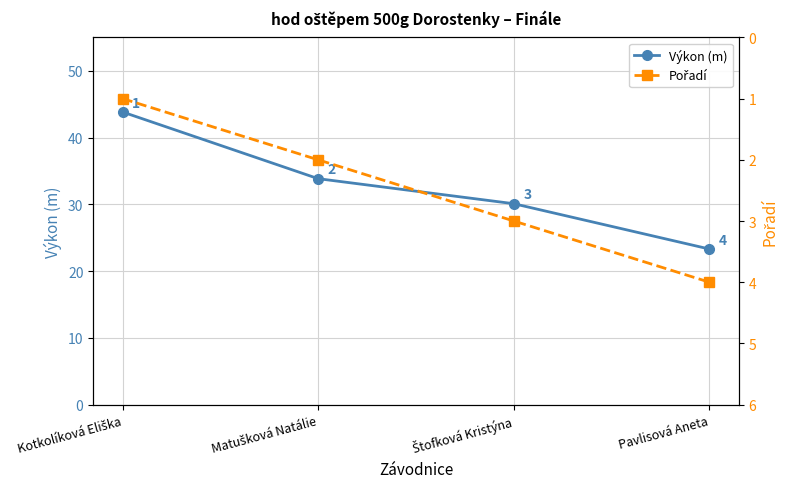

List the series in order of their overall mean, lowest first.

Pořadí, Výkon (m)